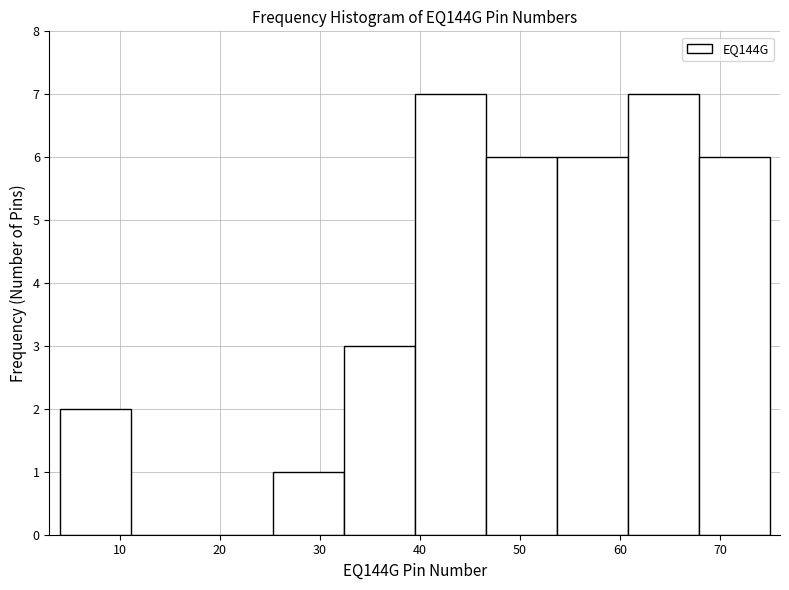

Reading left to right, list every bar in this chart as the range it spans on the x-axis followed by its height. Neither the bar edges nor the heights are printed on the chart, so give them approximately, as read against the axes.

4.0 to 11.1: 2
11.1 to 18.2: 0
18.2 to 25.3: 0
25.3 to 32.4: 1
32.4 to 39.5: 3
39.5 to 46.6: 7
46.6 to 53.7: 6
53.7 to 60.8: 6
60.8 to 67.9: 7
67.9 to 75.0: 6